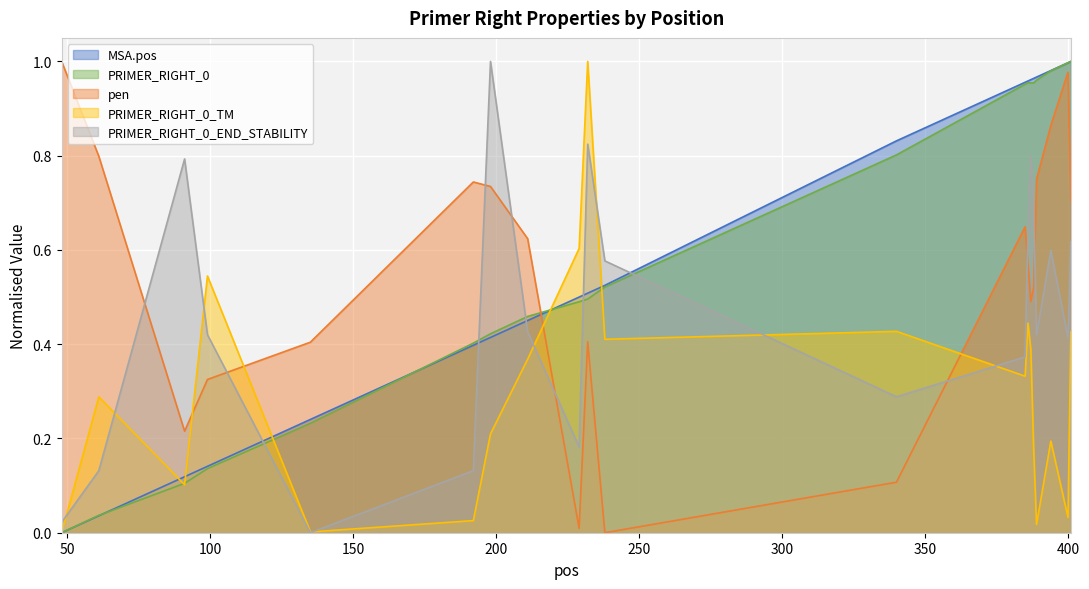

The PRIMER_RIGHT_0 series shows 0.2 at 135. True or false?

True